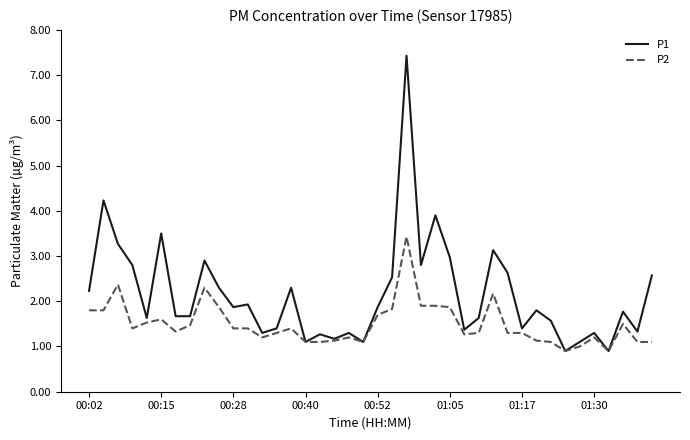

What is the maximum value shown in the chart?

7.4